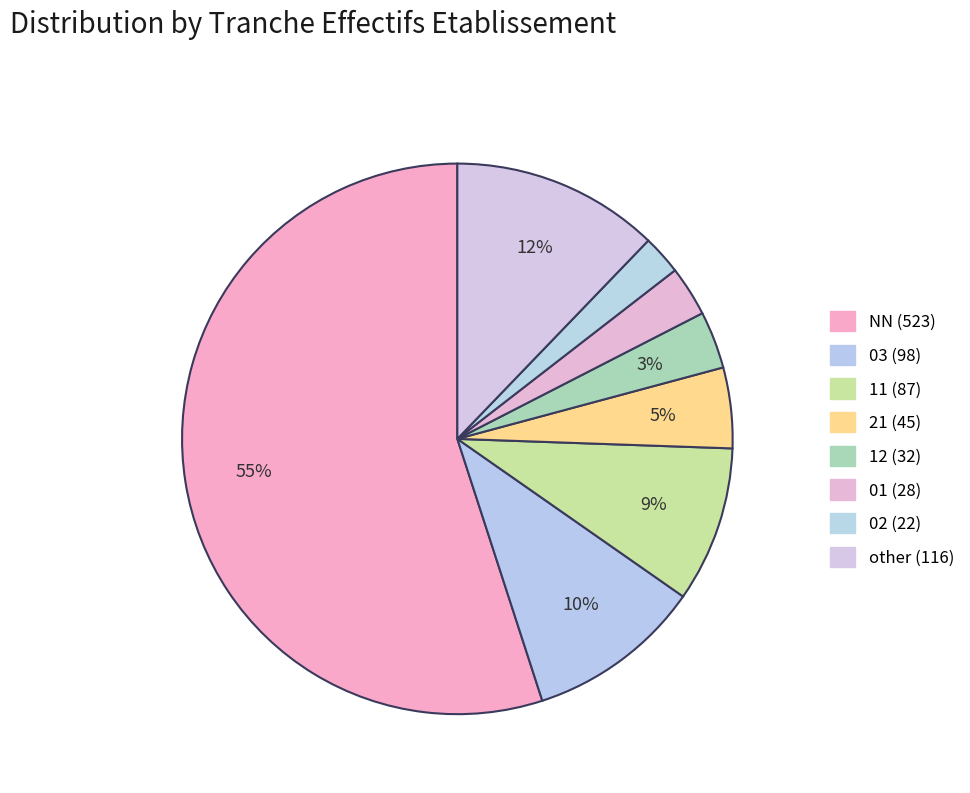

What portion of the pie excludes 11?

90.9%